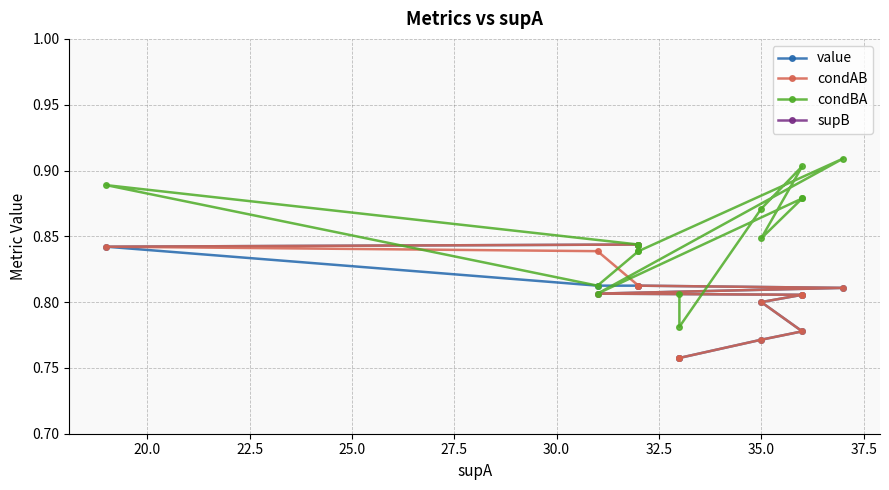

How many interior local valleys does the condBA series have?

4